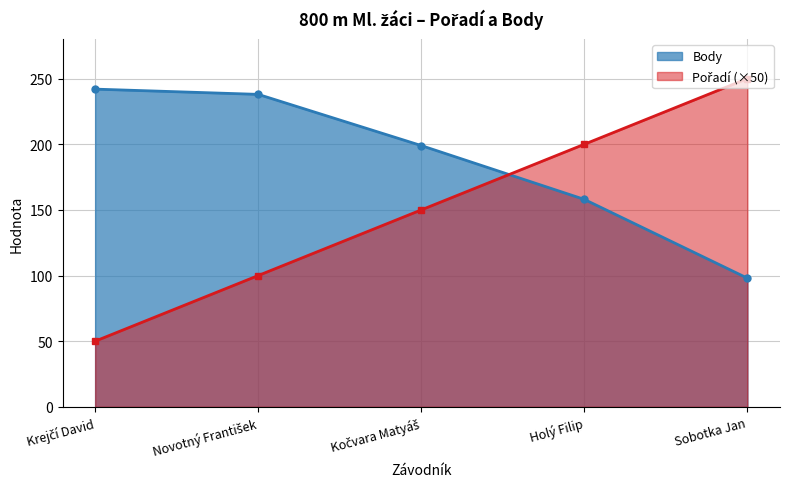

List the series in order of their overall mean, lowest first.

Pořadí, Body